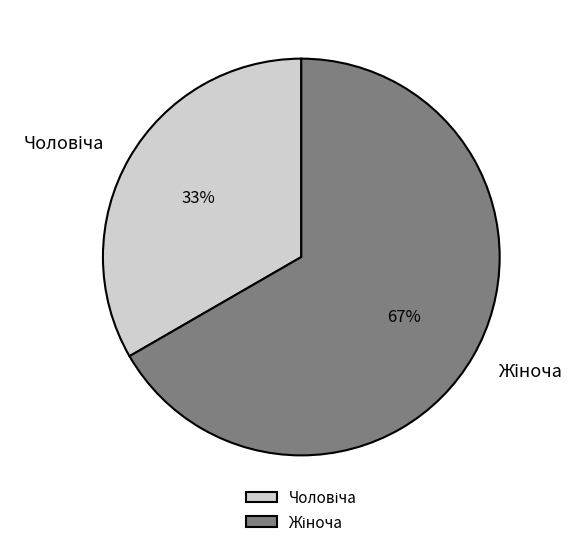

To the nearest percent, what is the average slice percentage?

50%